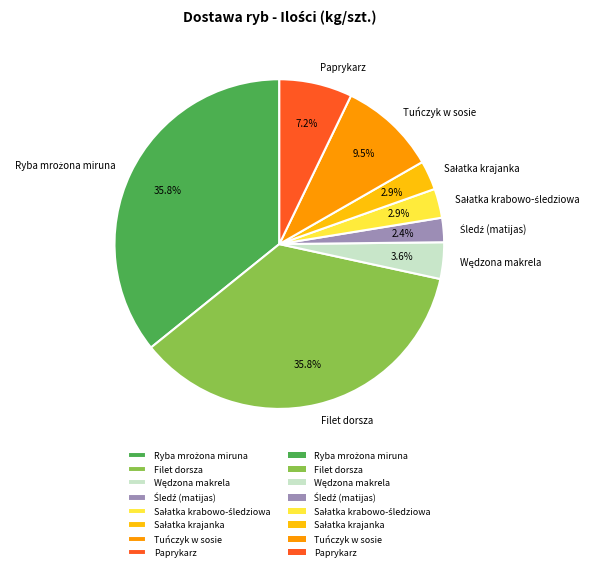

True or false: Filet dorsza accounts for 36% of the total.

True